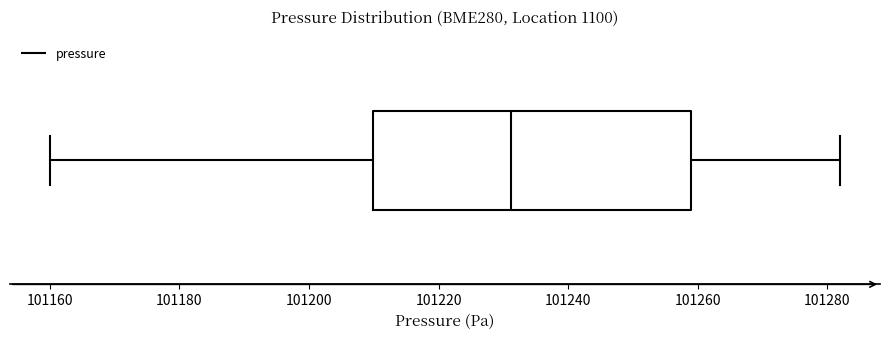

Transcribe this box plot: give where the median line is, the range the box spans, and where the two whiskers end, as read against the x-axis. The values are not printed on the chart, so give them approximately, as read against the axis.

median 101232, box 101210 to 101260, whiskers 101160 to 101282